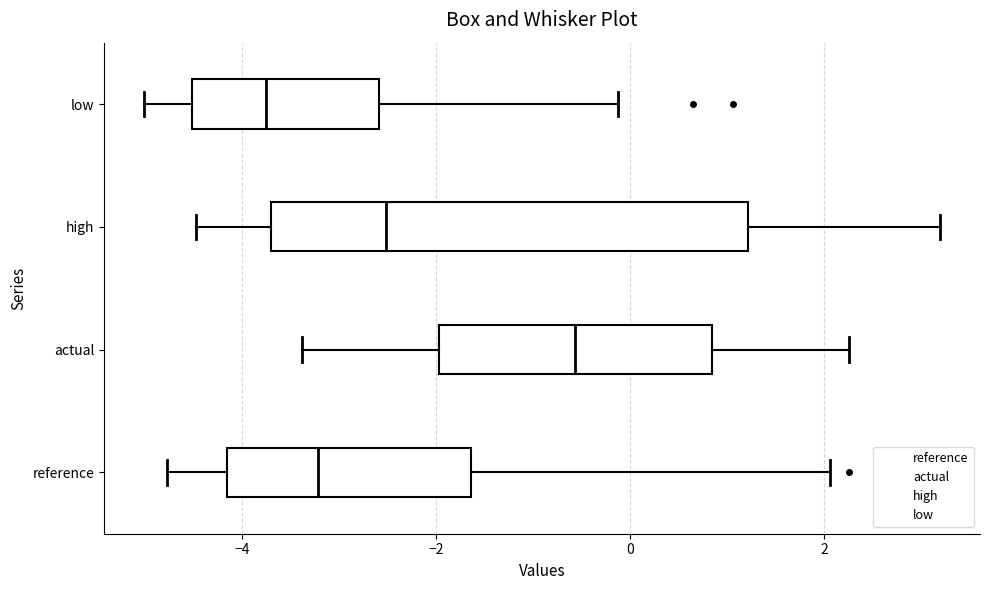

Comparing the boxes themselves (not the whiskers), which one is the widest?

high